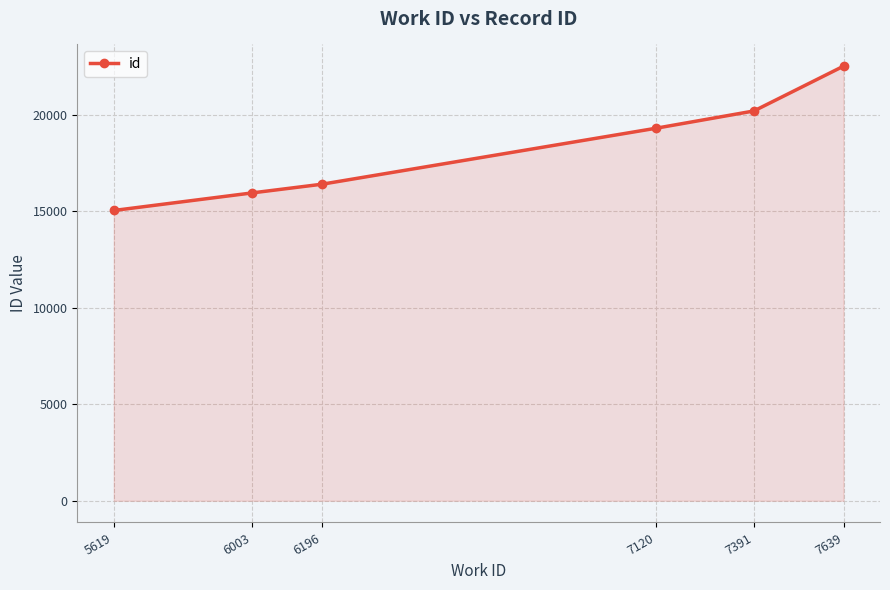

How many lines are shown in the chart?

1